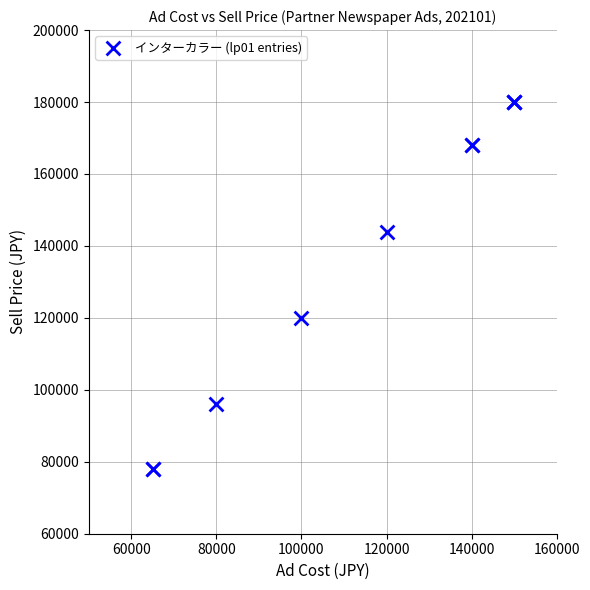

What Y value in the scatter plot is closest to 129000?

120000